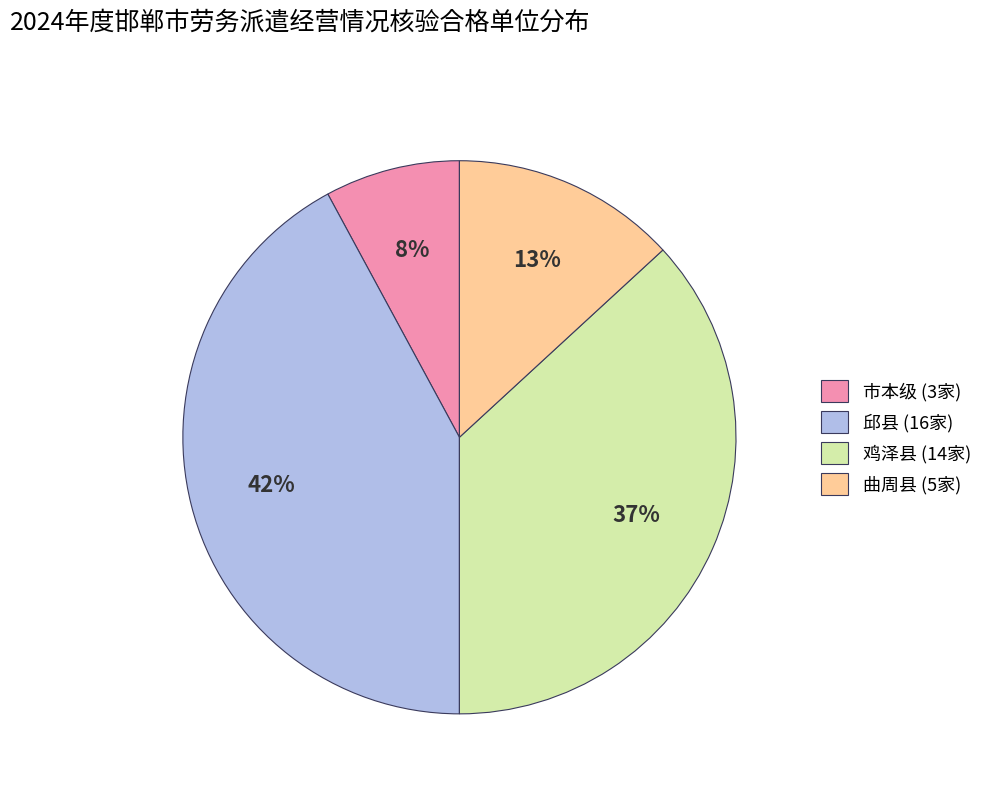

Is 鸡泽县 the majority of the pie?

No